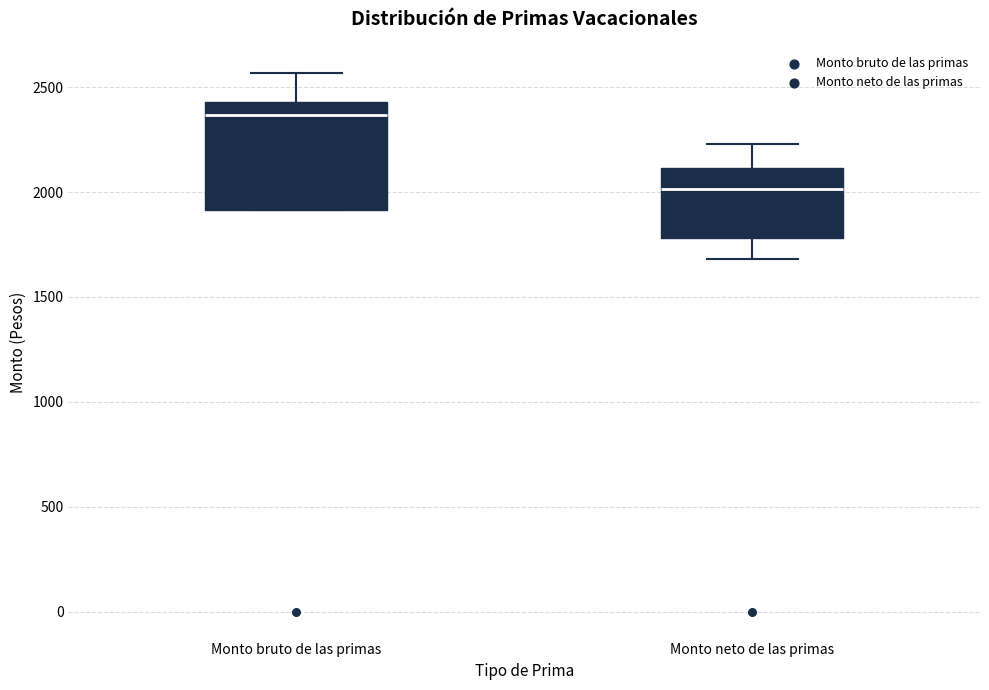

Where does the median line of the box for Monto neto de las primas sit on the y-axis? The values are not printed on the chart, so give them approximately, as read against the axis.

2000